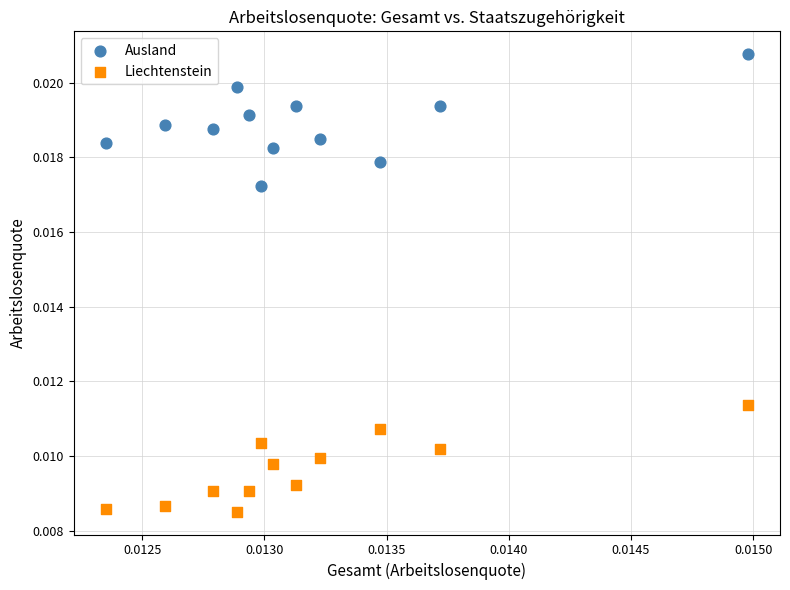

Which series reaches the minimum Y coordinate?

Liechtenstein